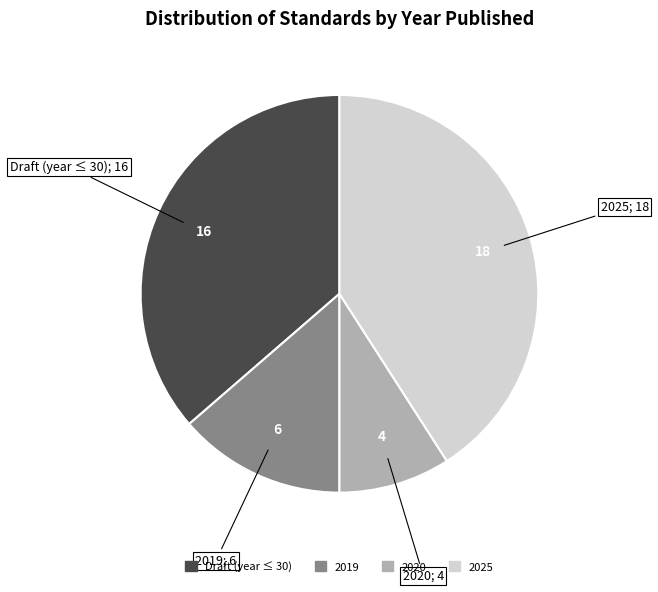

Does any single category account for the majority?

No